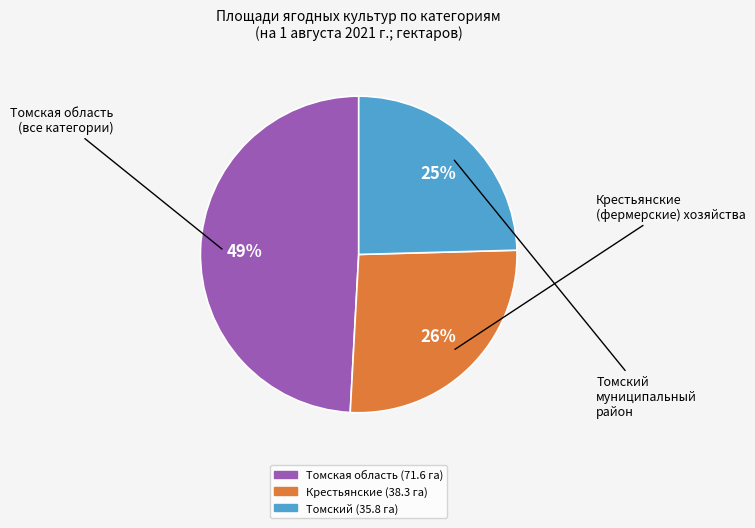

Is there a majority slice in this chart?

No